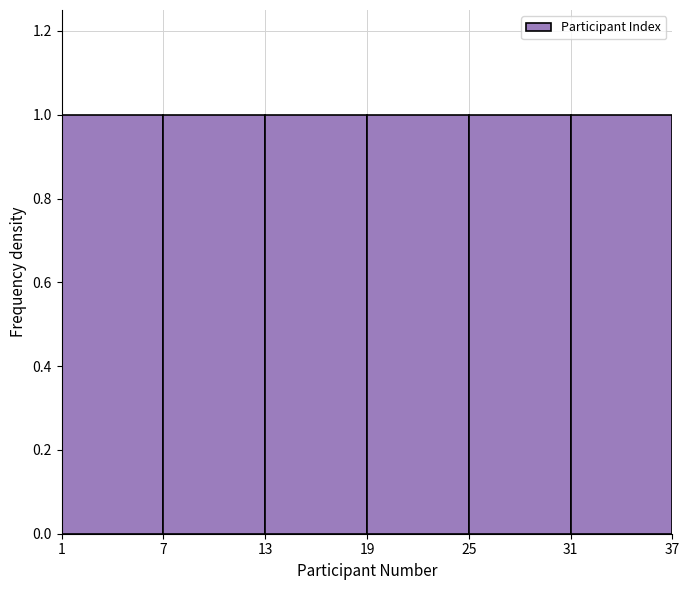

Reading left to right, transcribe this chart: for each bar, give the range it covers on the x-axis and its height. The values are not printed on the chart, so give them approximately, as read against the axis.

1 to 7: 1
7 to 13: 1
13 to 19: 1
19 to 25: 1
25 to 31: 1
31 to 37: 1